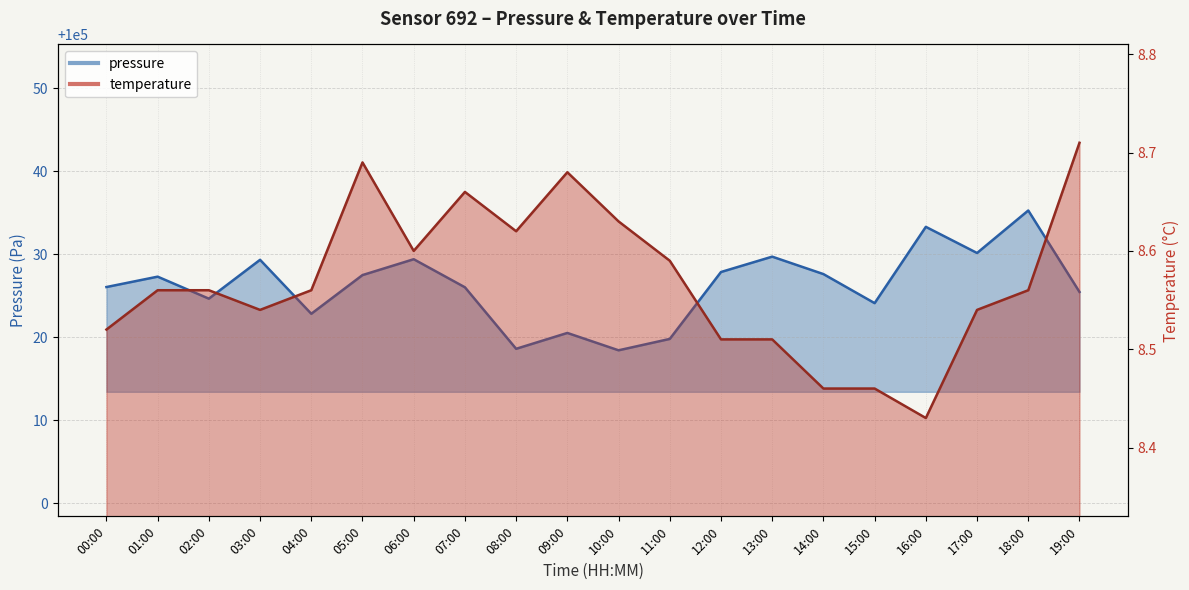

What is the value of the temperature point at the 17th from the left?

8.4